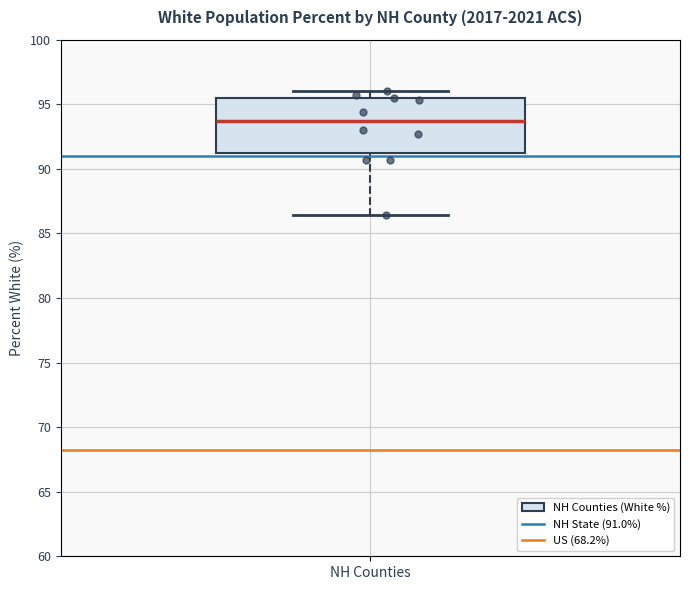

Transcribe this box plot: give where the median line is, the range the box spans, and where the two whiskers end, as read against the y-axis. The values are not printed on the chart, so give them approximately, as read against the axis.

median 93.5, box 91.0 to 95.5, whiskers 86.5 to 96.0